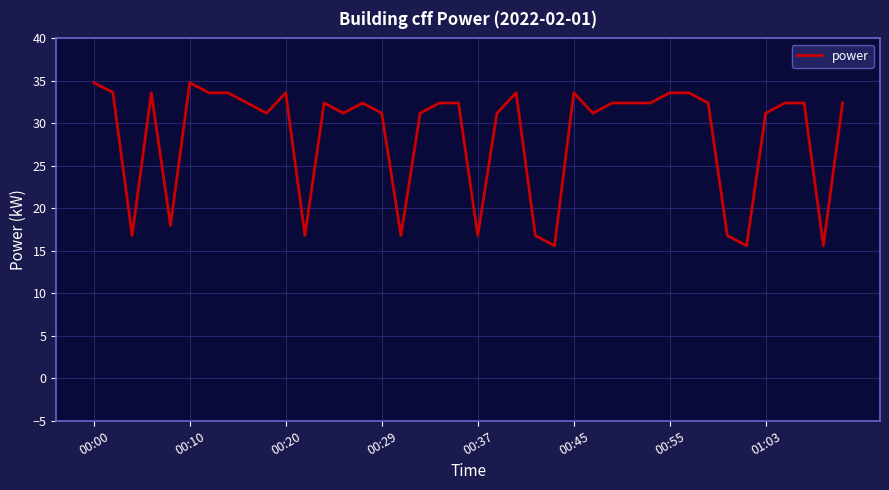

What is the minimum value shown in the chart?

15.6